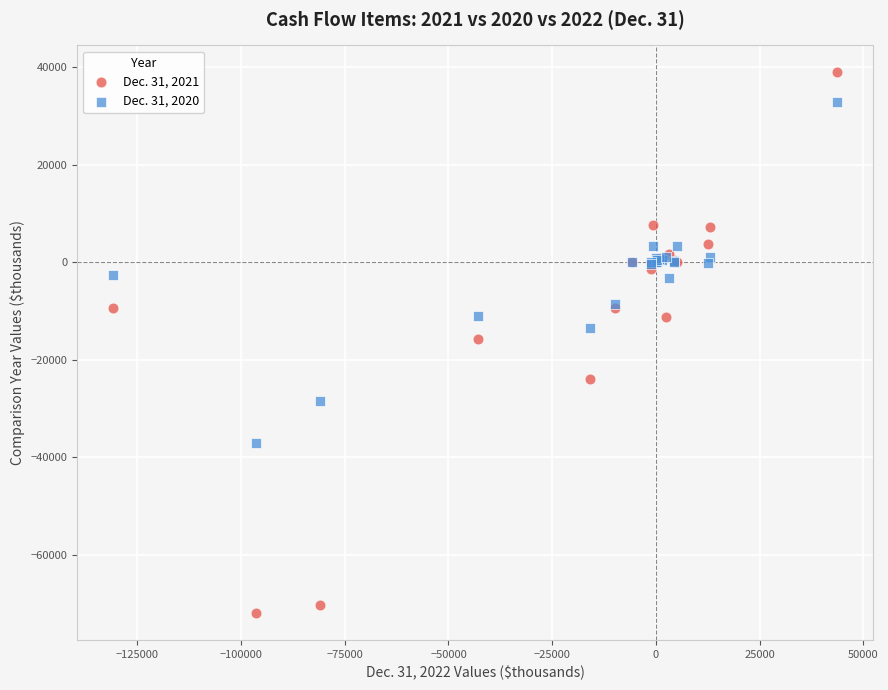

Which series contains the highest Y value?

Dec. 31, 2021